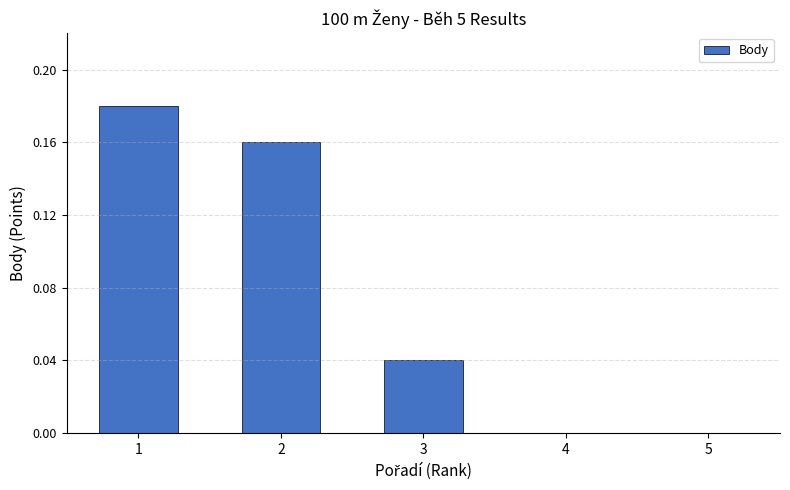

Where does the data first go above 2?

1